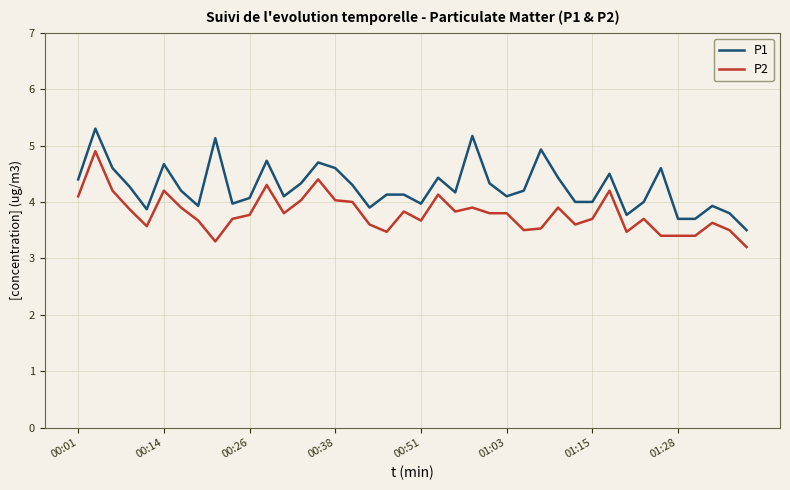

True or false: P1 and P2 cross at least once.

False